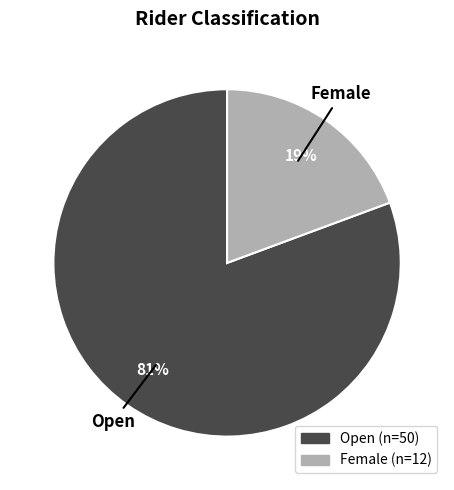

Does Female account for over 50% of the chart?

No